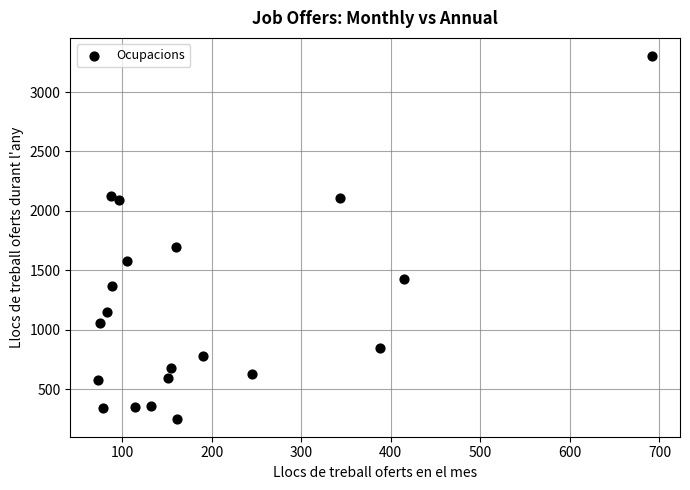

What is the range of Y values (max minus min)?

3051